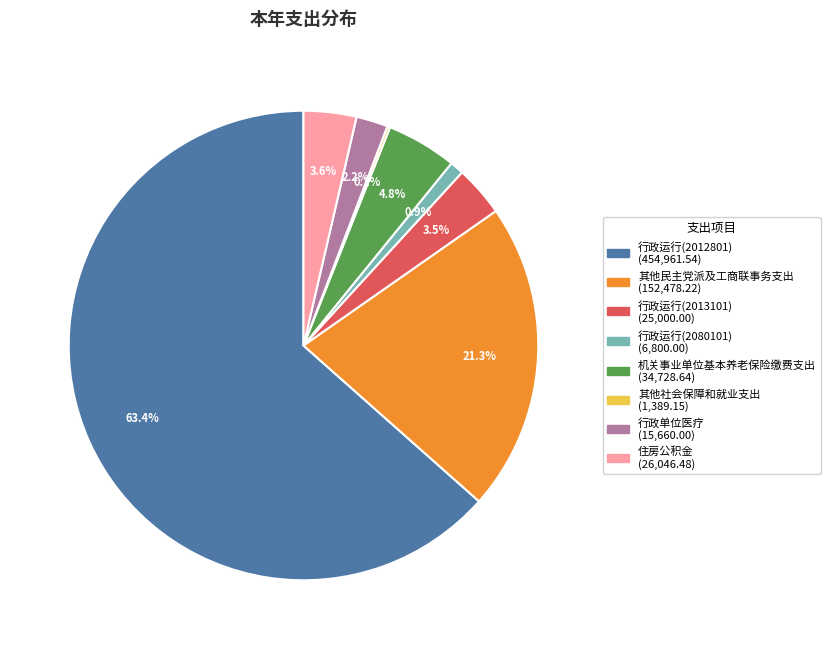

True or false: 行政运行(2012801) accounts for 63% of the total.

True